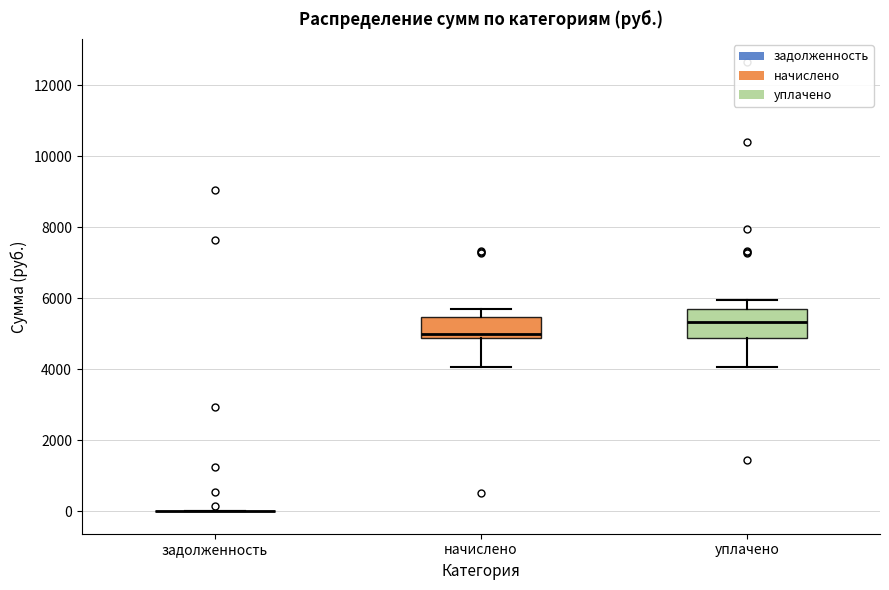

Reading left to right, read every box against the y-axis: the position of its median line, the range the box covers, and the ends of its whiskers. The values are not printed on the chart, so give them approximately, as read against the axis.

задолженность: box collapsed to a line at 0, whiskers 0 to 0
начислено: median 5000, box 4800 to 5400, whiskers 4000 to 5800
уплачено: median 5400, box 4800 to 5800, whiskers 4000 to 6000